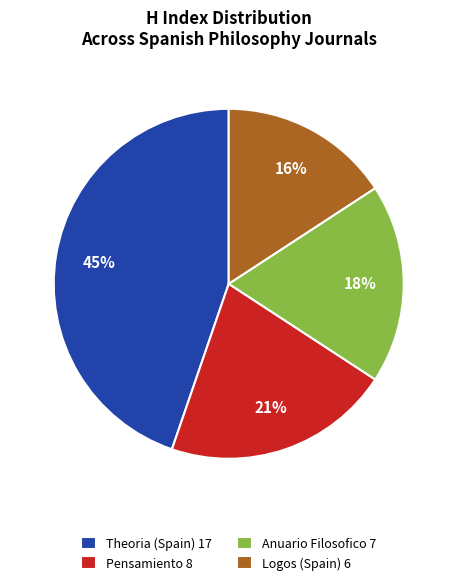

Between Pensamiento 8 and Theoria (Spain) 17, which is larger?

Theoria (Spain) 17